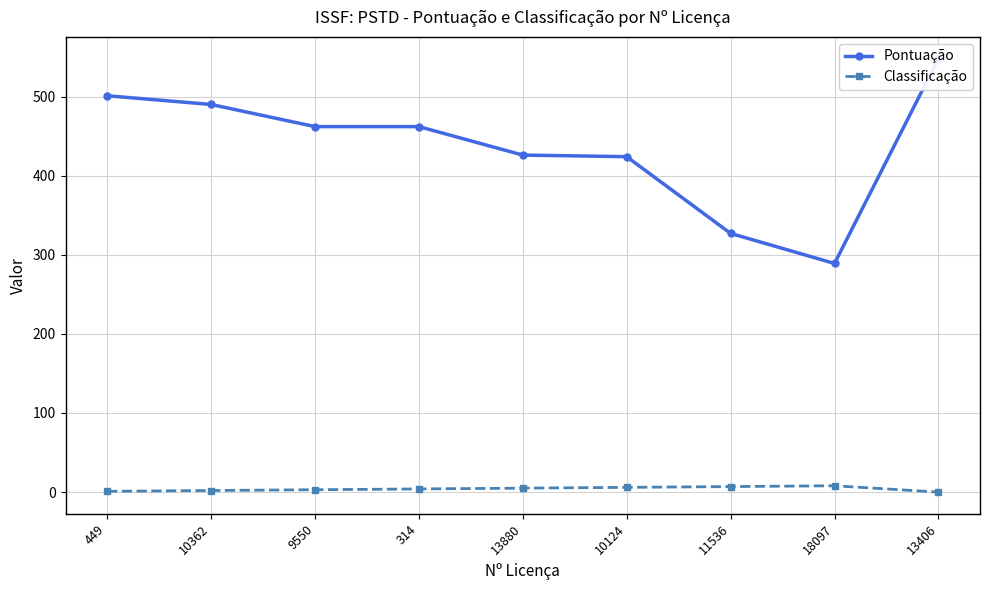

What is the label of the 4th point from the left?

314